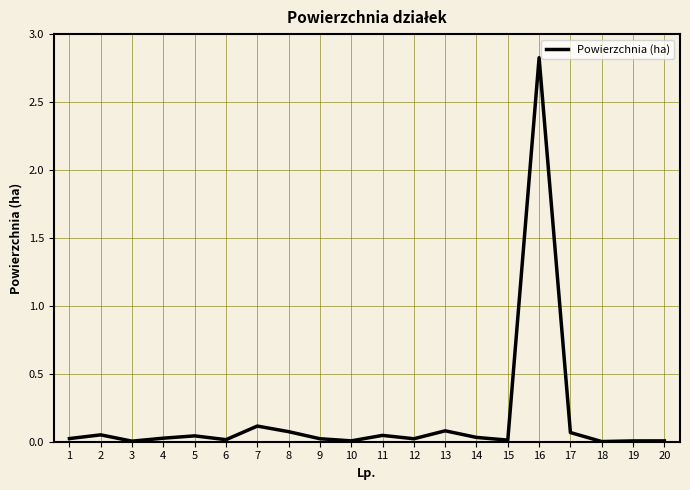

The chart shows a value of 0.1 at 2. True or false?

True